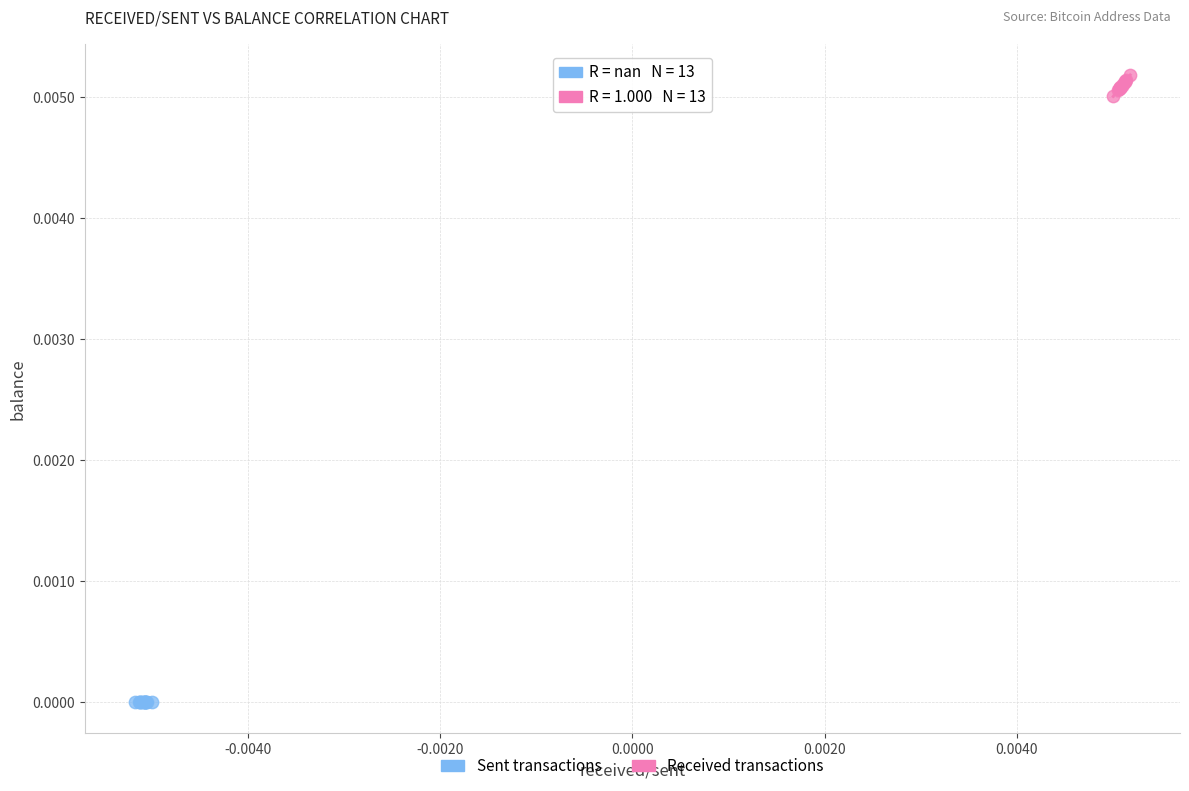

Which series reaches the maximum Y coordinate?

Received transactions